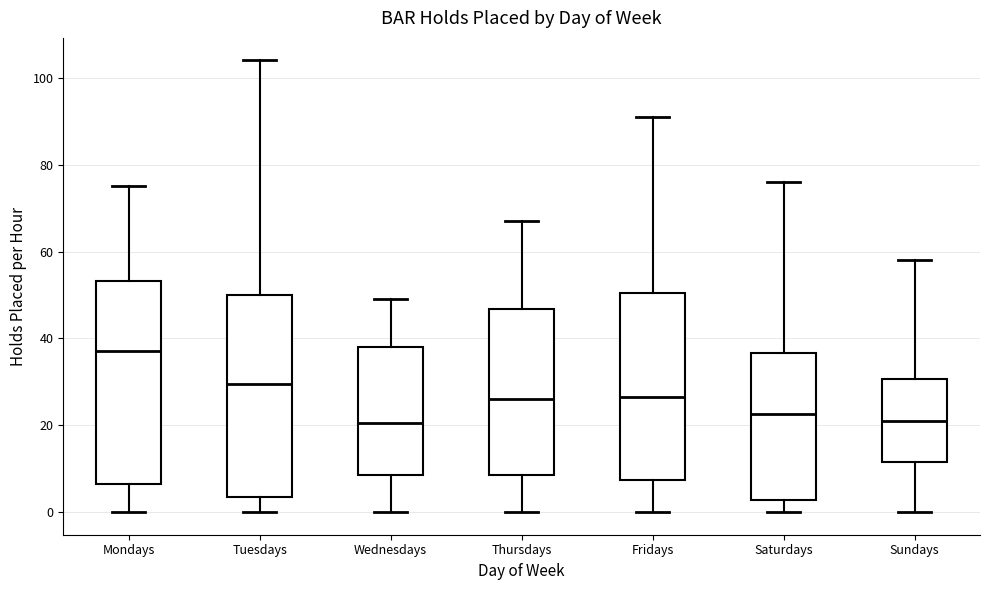

Reading left to right, read every box against the y-axis: the position of its median line, the range the box covers, and the ends of its whiskers. The values are not printed on the chart, so give them approximately, as read against the axis.

Mondays: median 38, box 6 to 54, whiskers 0 to 76
Tuesdays: median 30, box 4 to 50, whiskers 0 to 104
Wednesdays: median 20, box 8 to 38, whiskers 0 to 50
Thursdays: median 26, box 8 to 46, whiskers 0 to 68
Fridays: median 26, box 8 to 50, whiskers 0 to 92
Saturdays: median 22, box 2 to 36, whiskers 0 to 76
Sundays: median 22, box 12 to 30, whiskers 0 to 58